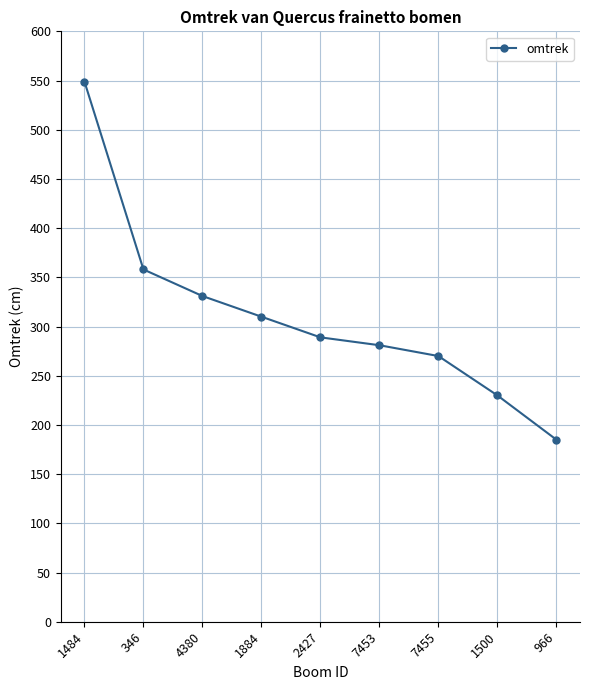

Reading left to right, what are all the values shown in this chart?

549	358	331	310	289	281	270	230	185